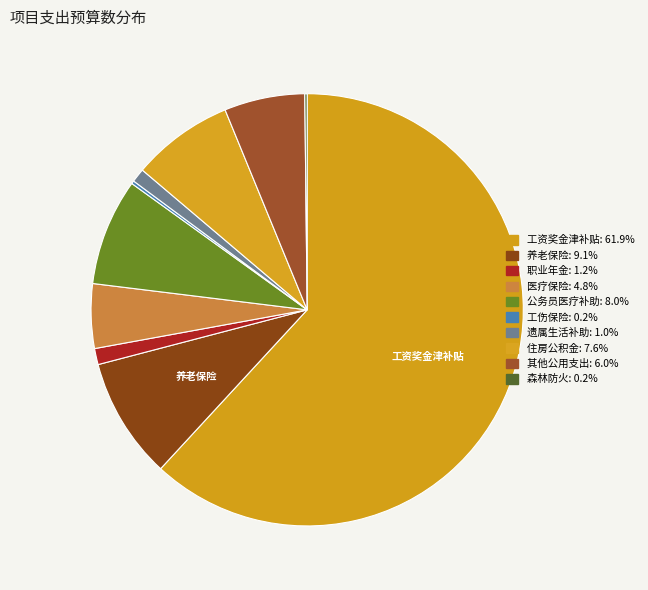

Is it true that 职业年金 is 11% of the pie?

False